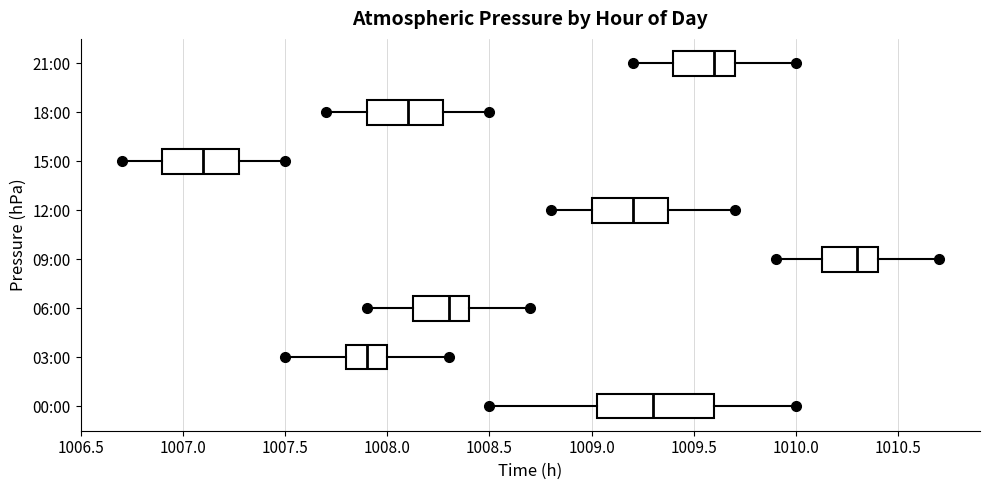

Where does the right whisker of the box for 18:00 end on the x-axis? The values are not printed on the chart, so give them approximately, as read against the axis.

1008.50